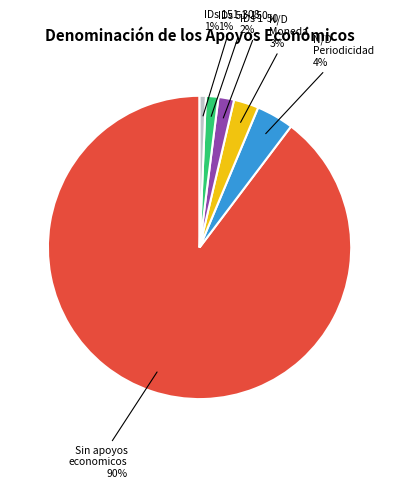

To the nearest percent, what is the average slice percentage?

17%